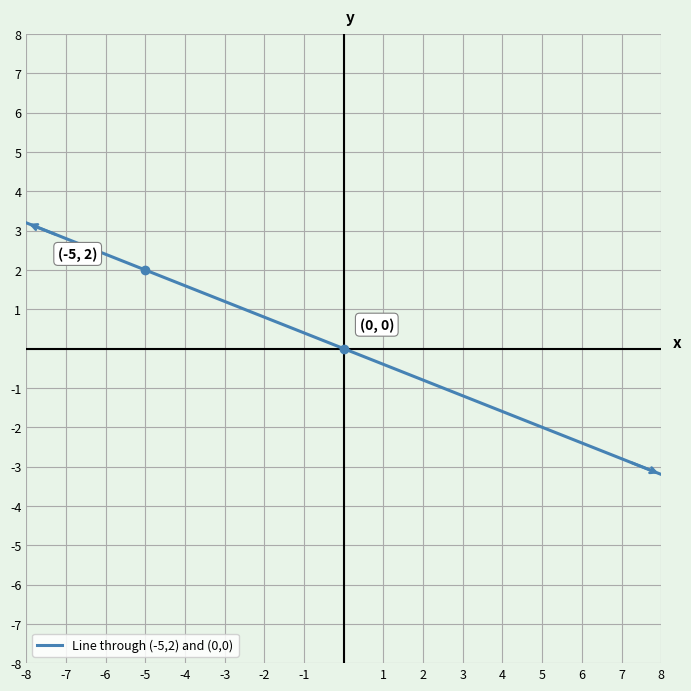

What is the difference between the maximum and minimum values?

6.4